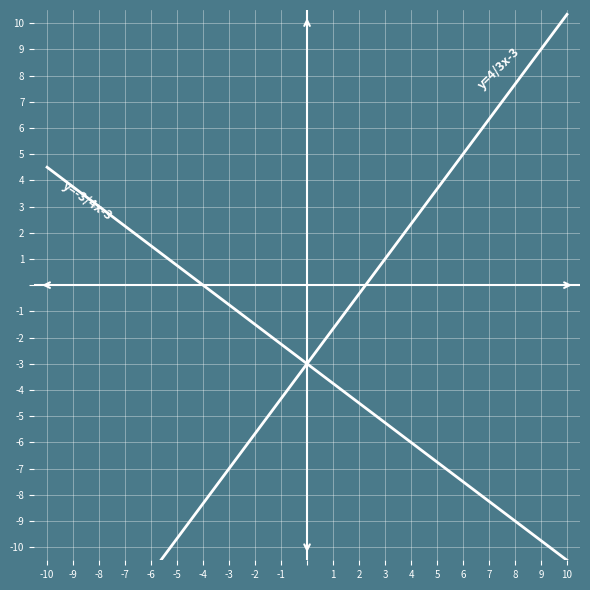

Rank the series at 5 from lowest to highest value.

y=-3/4x-3, y=4/3x-3